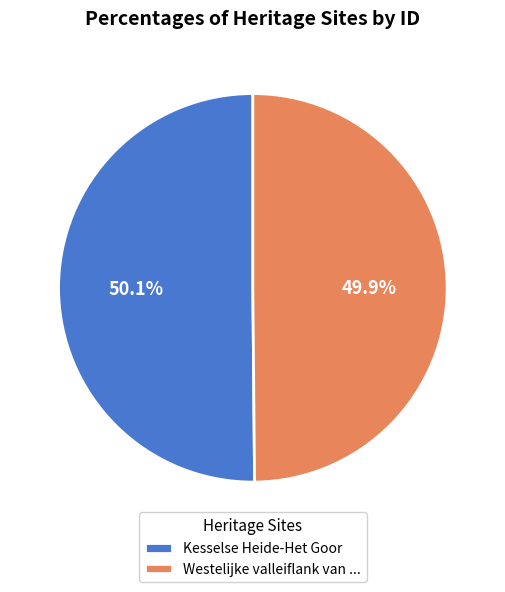

Is the sum of Kesselse Heide-Het Goor and Westelijke valleiflank van ... greater than half?

Yes